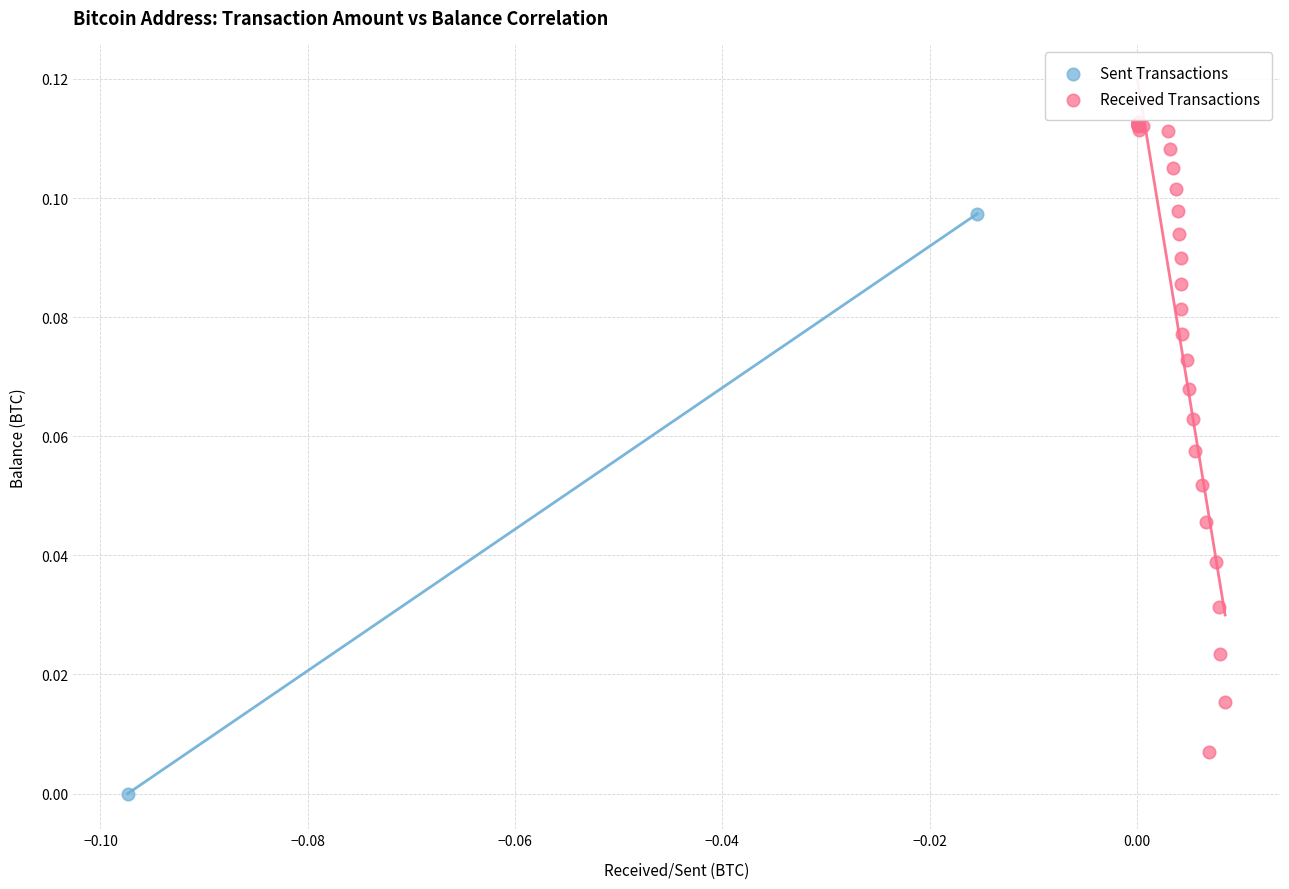

What are all the series names shown in the legend?

Sent Transactions, Received Transactions